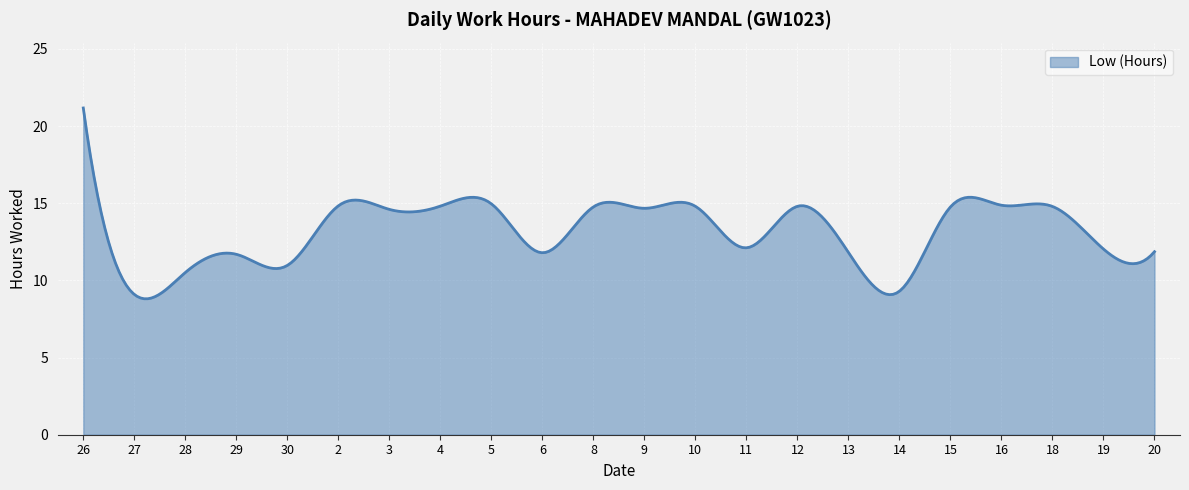

What is the greatest value displayed?

21.2